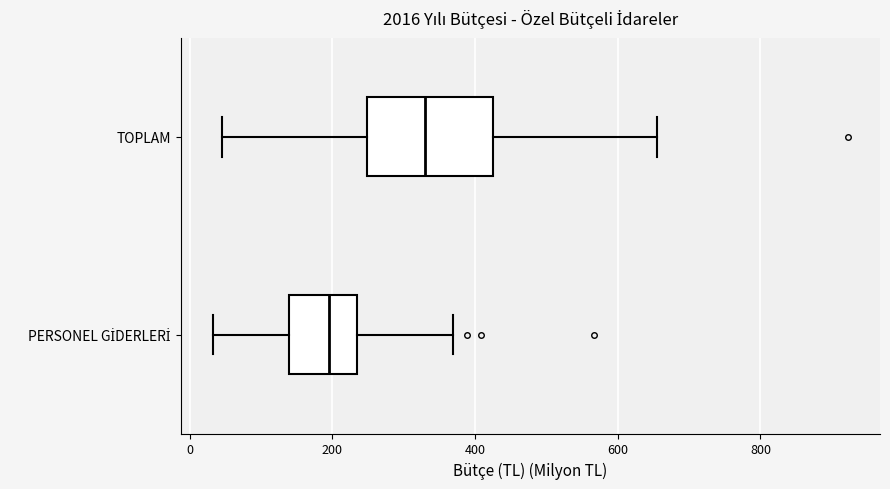

Which box is the widest, from its left edge to its right edge?

TOPLAM